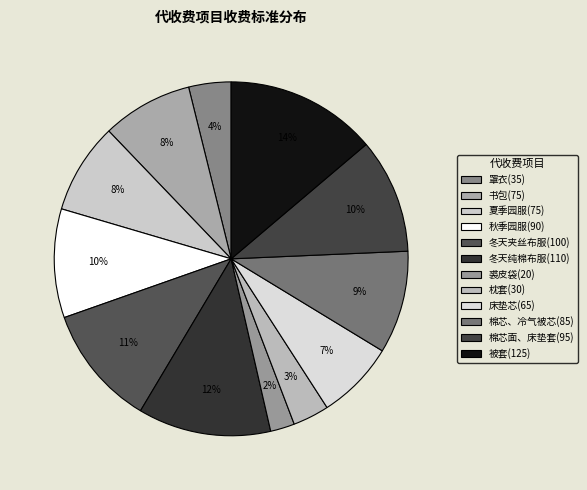

What percentage is the 枕套(30) slice, to the nearest percent?

3%